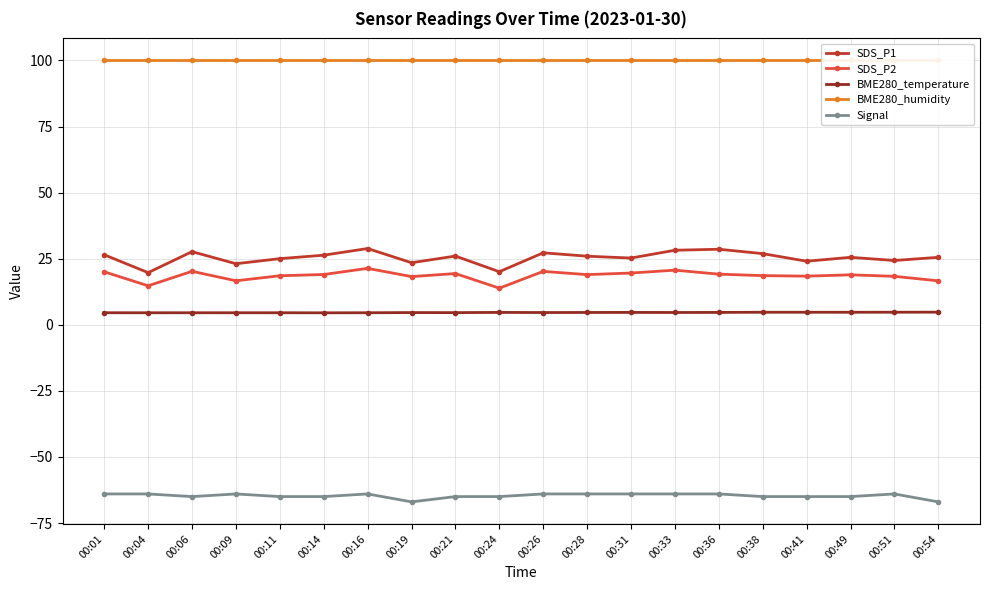

Which series has the widest spread of values?

SDS_P1